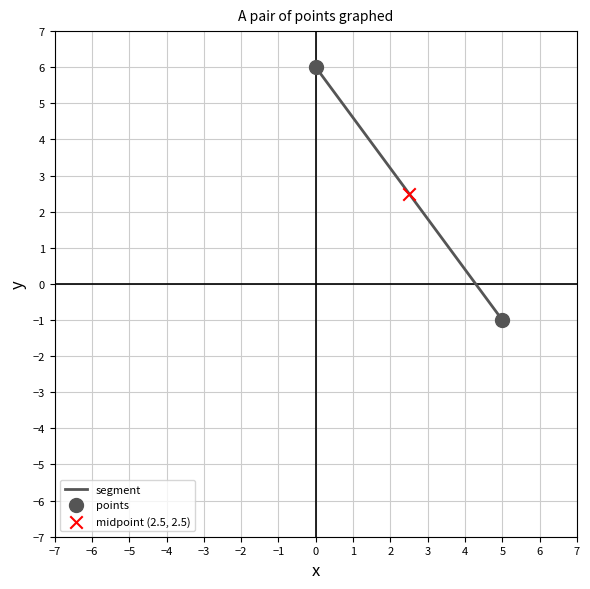

Which series contains the lowest Y value?

points